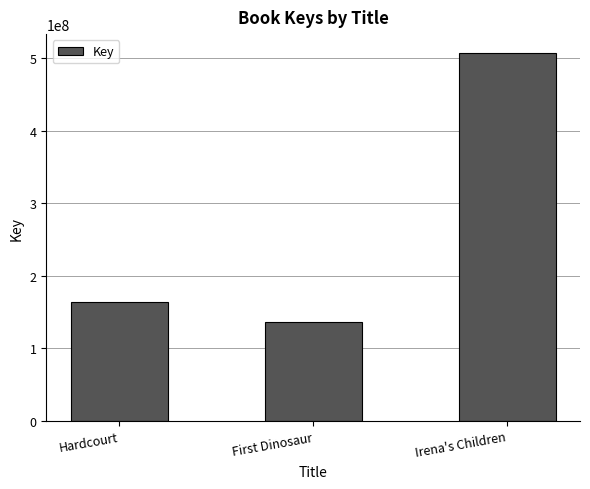

Which has a higher value, Irena's Children or First Dinosaur?

Irena's Children